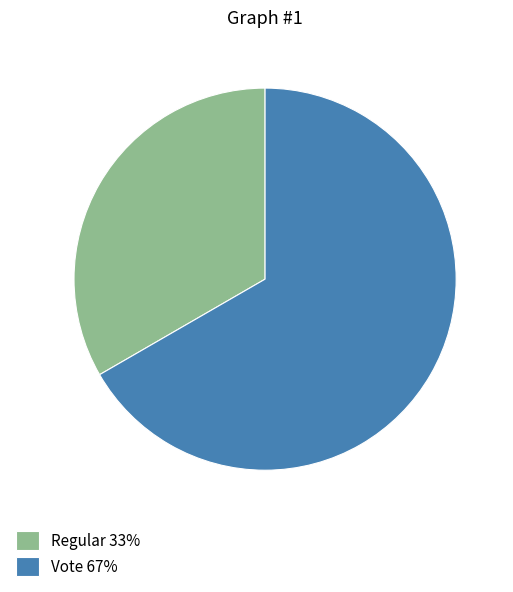

Combined, do Regular 33% and Vote 67% account for over 50%?

Yes